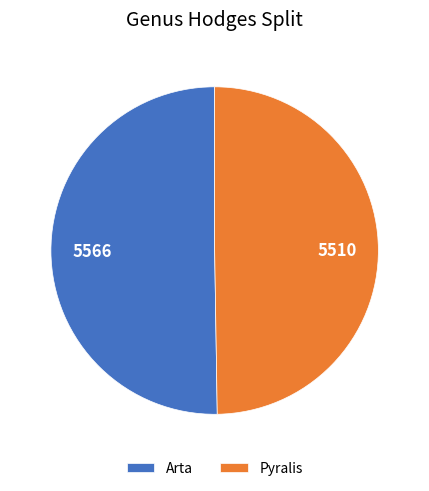

What is the ratio of the value at Pyralis to the value at Arta?

1.0